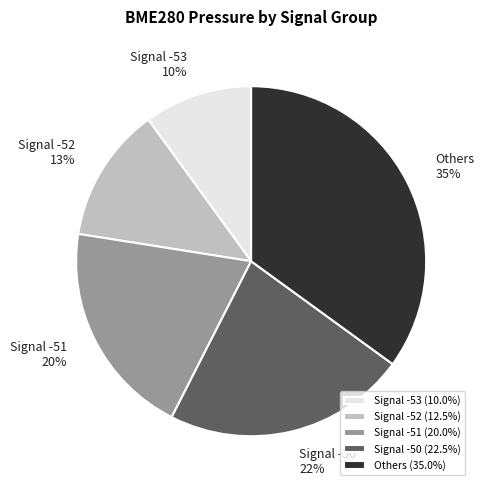

To the nearest percent, what percentage of the pie is Signal -51?

20%